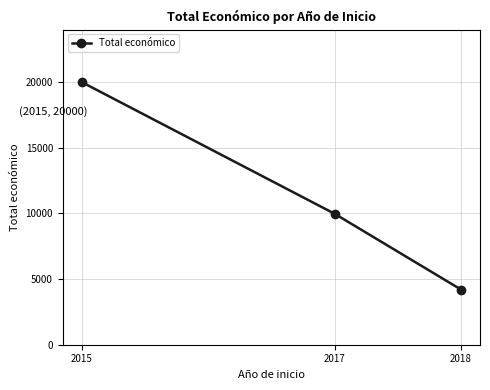

Reading right to left, list all the values displayed in this chart.

4200	9975	20000